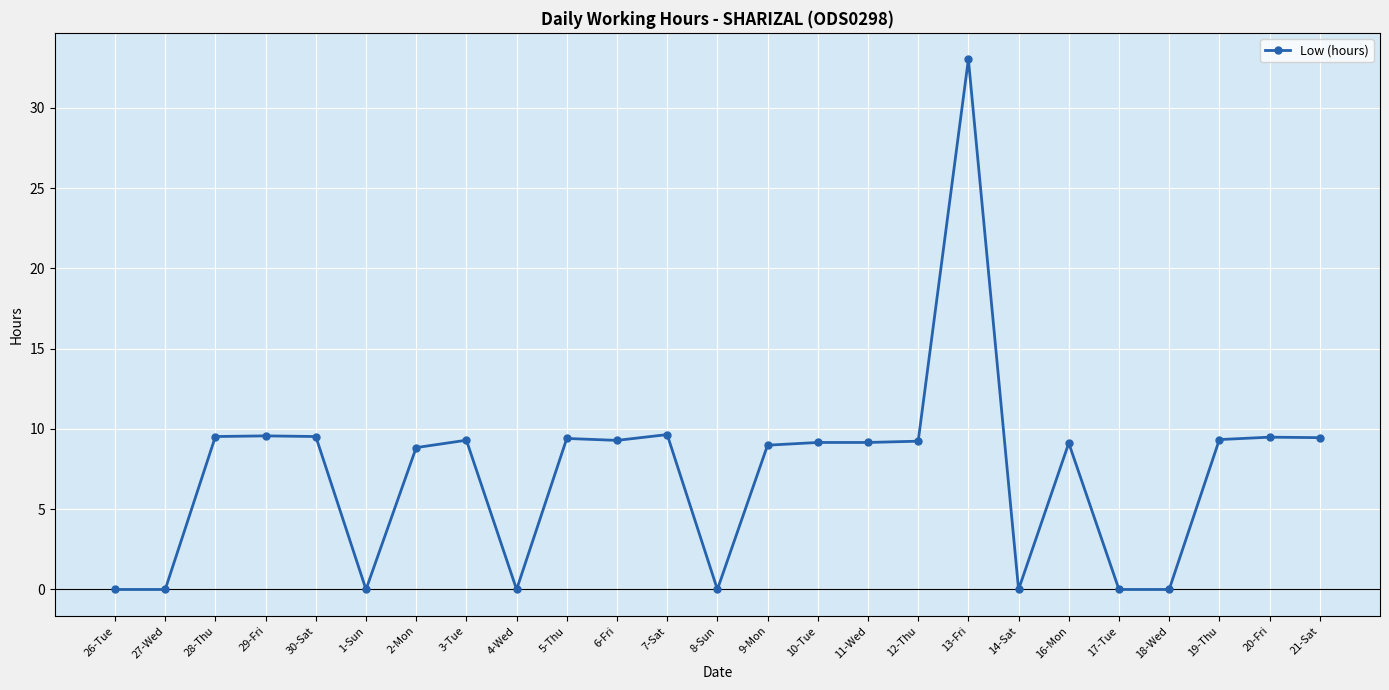

What is the maximum value shown in the chart?

33.0